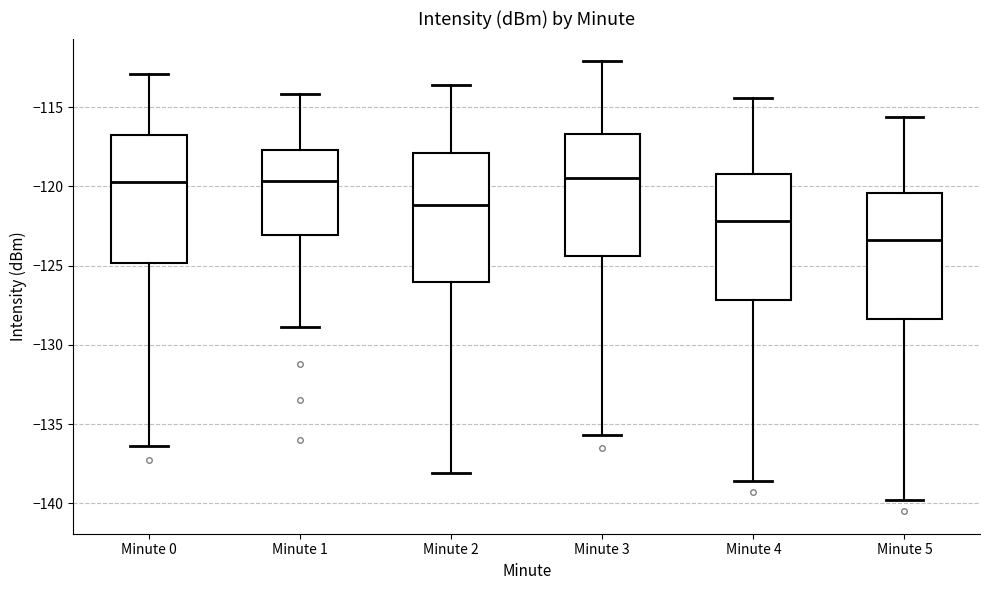

Reading left to right, read every box against the y-axis: the position of its median line, the range the box covers, and the ends of its whiskers. The values are not printed on the chart, so give them approximately, as read against the axis.

Minute 0: median -119.5, box -125.0 to -117.0, whiskers -136.5 to -113.0
Minute 1: median -119.5, box -123.0 to -117.5, whiskers -129.0 to -114.0
Minute 2: median -121.0, box -126.0 to -118.0, whiskers -138.0 to -113.5
Minute 3: median -119.5, box -124.5 to -116.5, whiskers -135.5 to -112.0
Minute 4: median -122.0, box -127.0 to -119.0, whiskers -138.5 to -114.5
Minute 5: median -123.5, box -128.5 to -120.5, whiskers -140.0 to -115.5